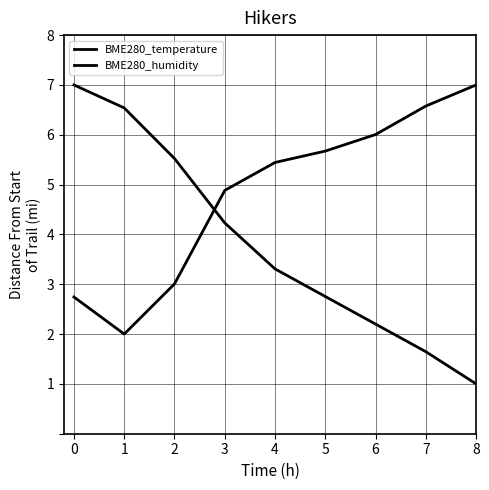

How many lines are shown in the chart?

2